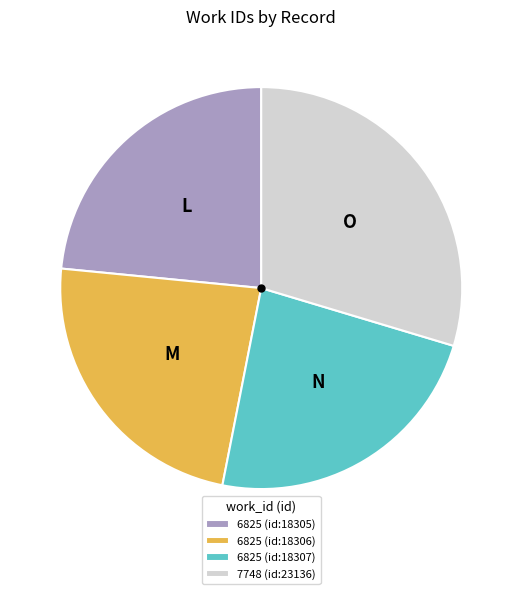

What is the largest slice in the pie chart?

7748 (id:23136)